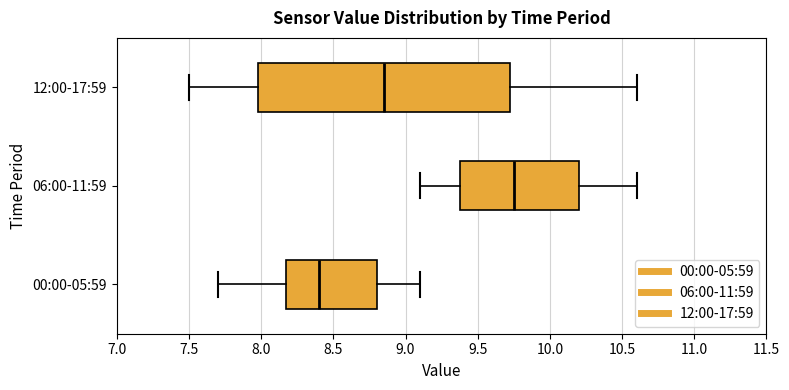

Which box has the furthest to the left median line?

00:00-05:59